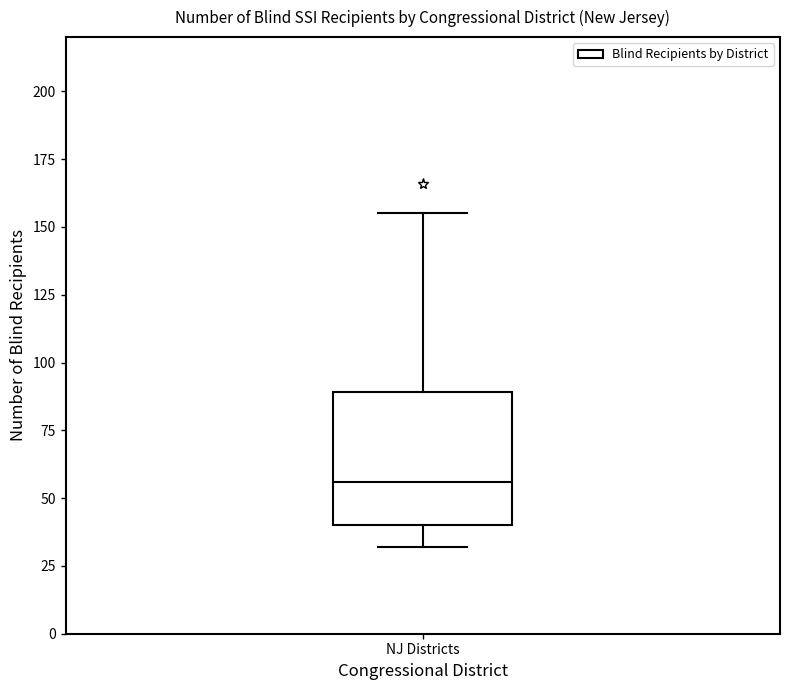

Read this box plot against the y-axis: the position of the median line, the range covered by the box, and the ends of both whiskers. The values are not printed on the chart, so give them approximately, as read against the axis.

median 55, box 40 to 90, whiskers 30 to 155